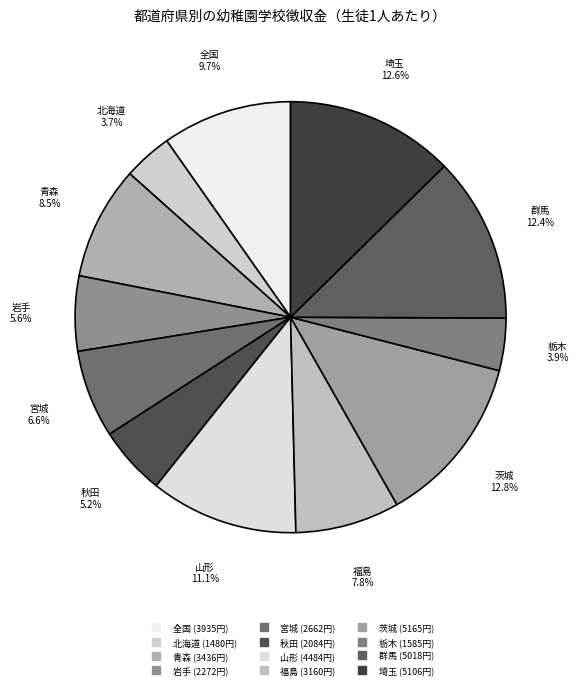

The 茨城 slice represents 13% of the pie. True or false?

True